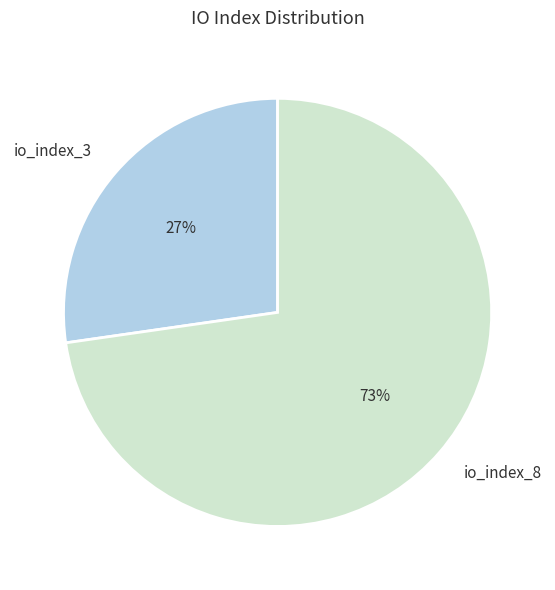

Which slice is the smallest?

io_index_3